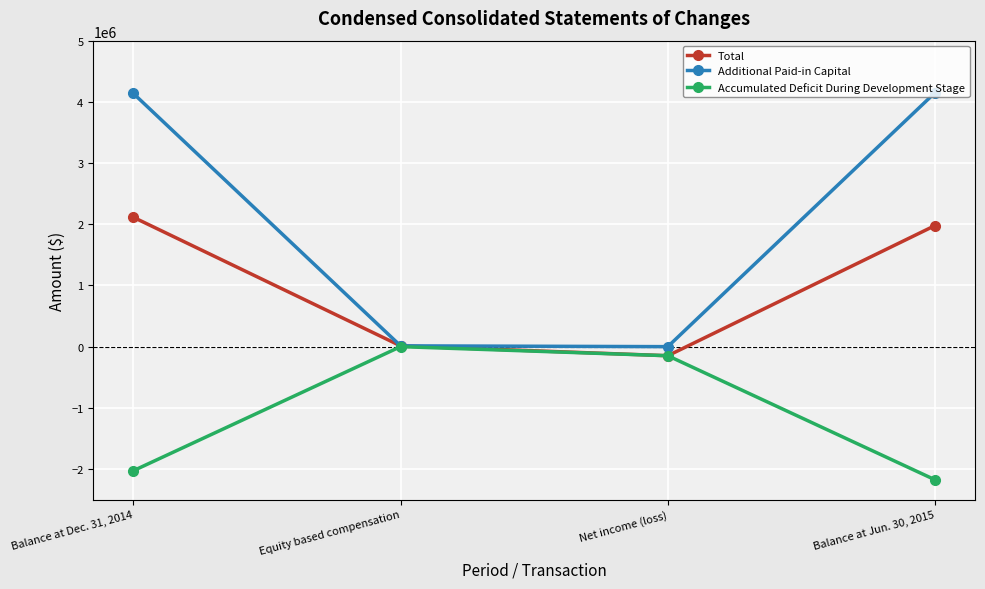

What is the label of the 2nd point from the left?

Equity based compensation